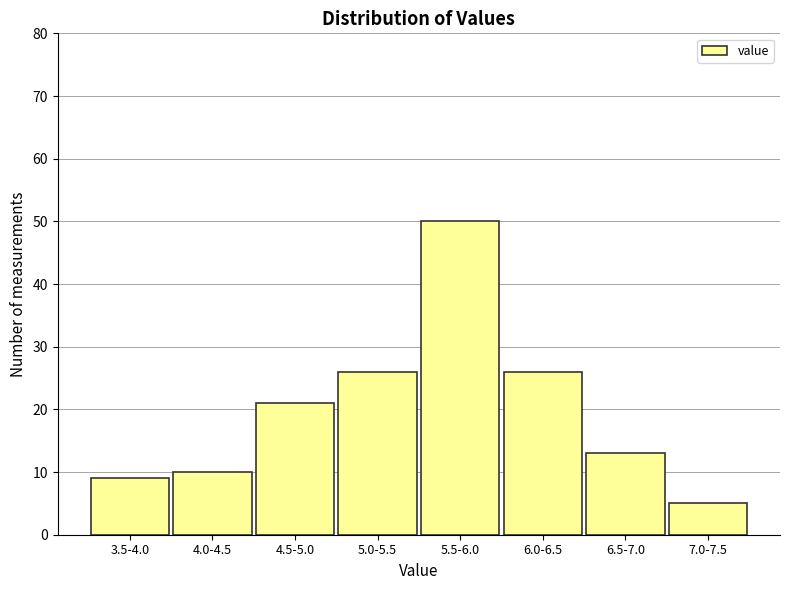

Reading left to right, extract all data points from this chart.

3.5-4.0=9	4.0-4.5=10	4.5-5.0=21	5.0-5.5=26	5.5-6.0=50	6.0-6.5=26	6.5-7.0=13	7.0-7.5=5